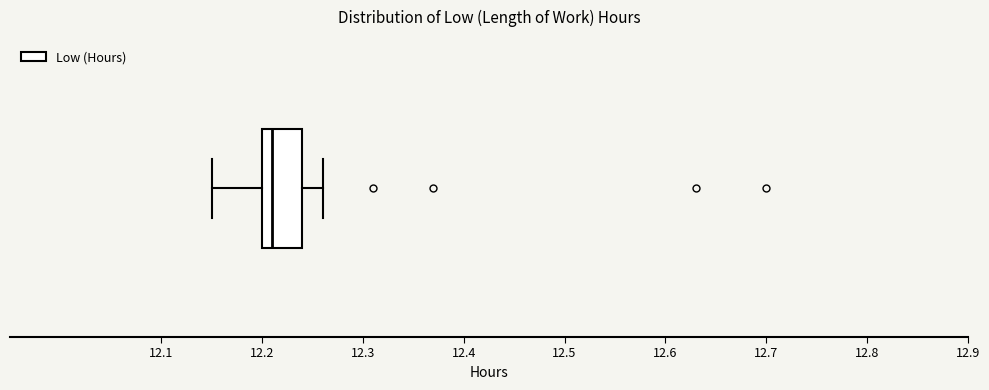

Transcribe this box plot: give where the median line is, the range the box spans, and where the two whiskers end, as read against the x-axis. The values are not printed on the chart, so give them approximately, as read against the axis.

median 12.21, box 12.20 to 12.24, whiskers 12.15 to 12.26